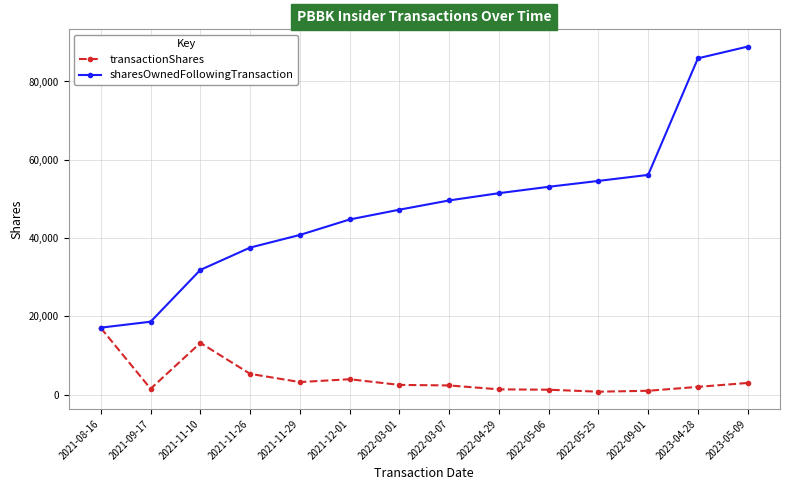

What is the value of the transactionShares point at the 3rd from the left?

13233